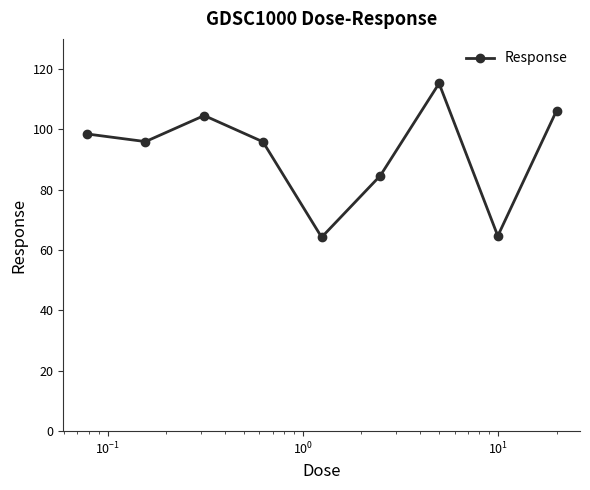

What is the value of the 9th point from the left?

106.2